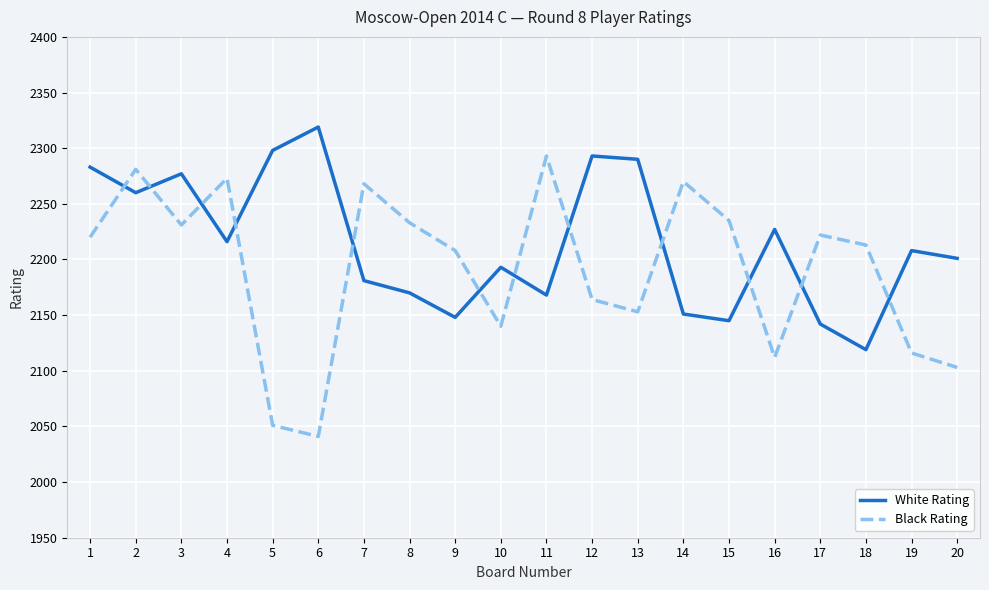

Which series changed the most between 2 and 4?

White Rating